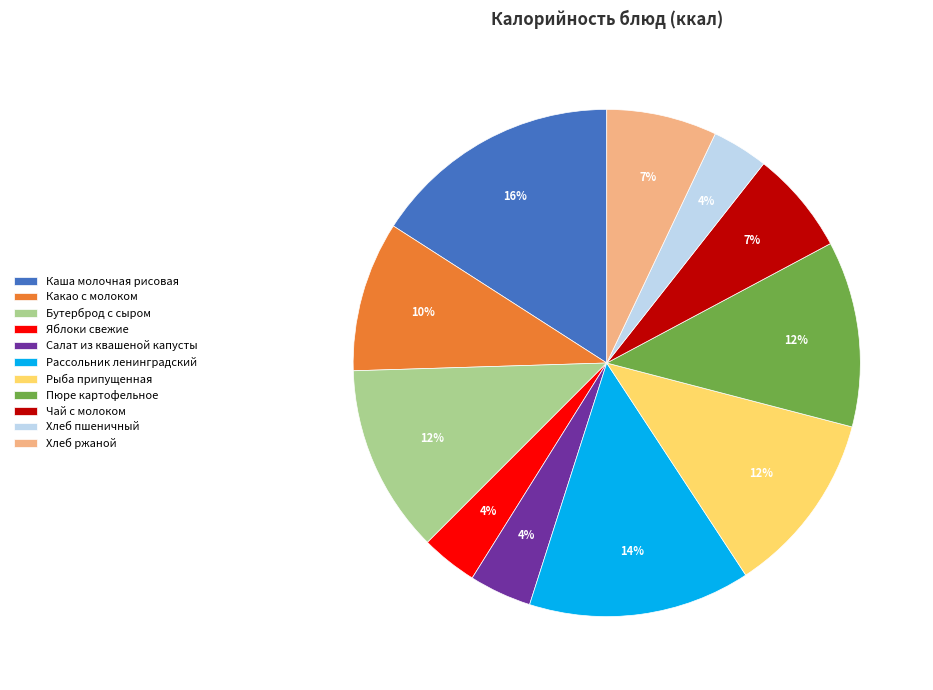

Do Какао с молоком and Бутерброд с сыром together represent more than half of the pie?

No